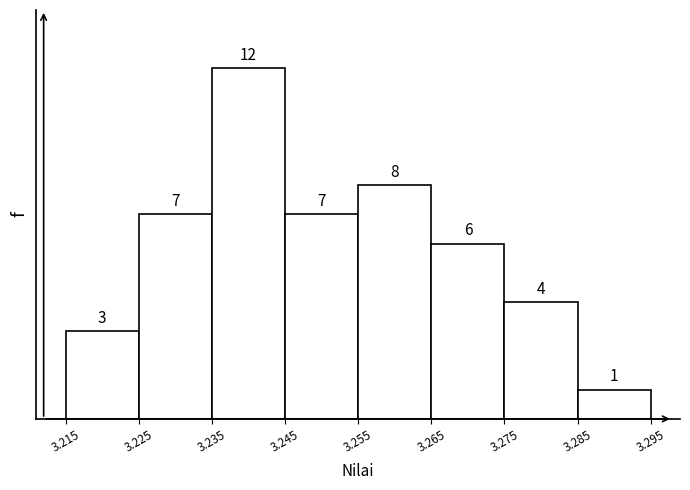

Over which range of the x-axis is the bar tallest?

3.235 to 3.245